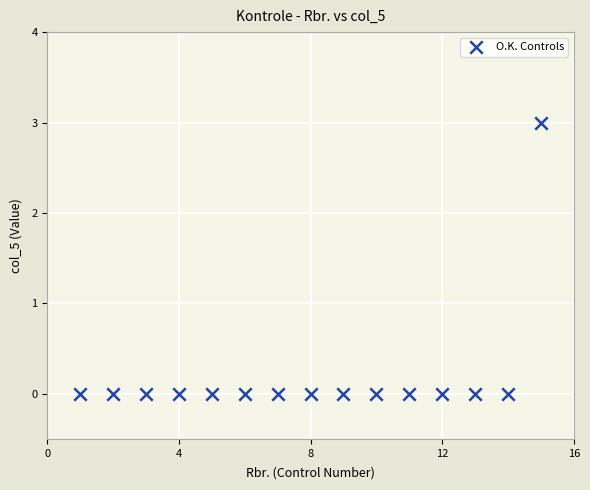

What is the range of X values (max minus min)?

14